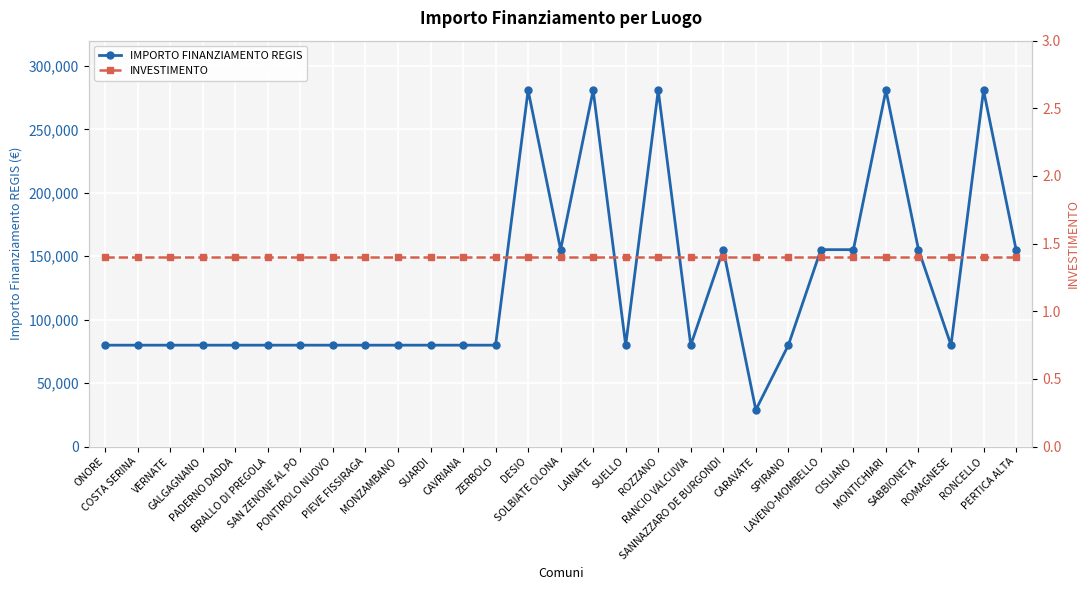

What is the difference between the IMPORTO FINANZIAMENTO REGIS values at PERTICA ALTA and BRALLO DI PREGOLA?

75312